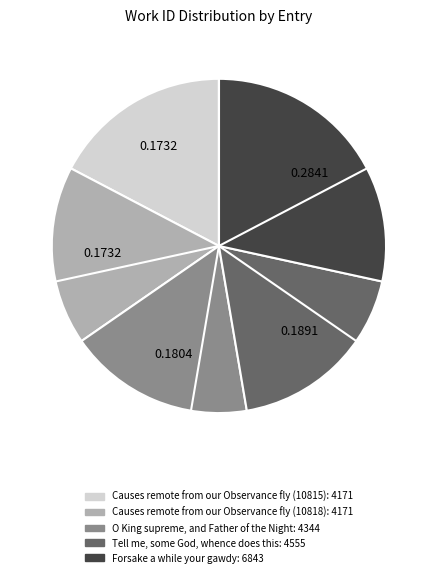

True or false: Causes remote from our Observance fly (10815) accounts for 23% of the total.

False